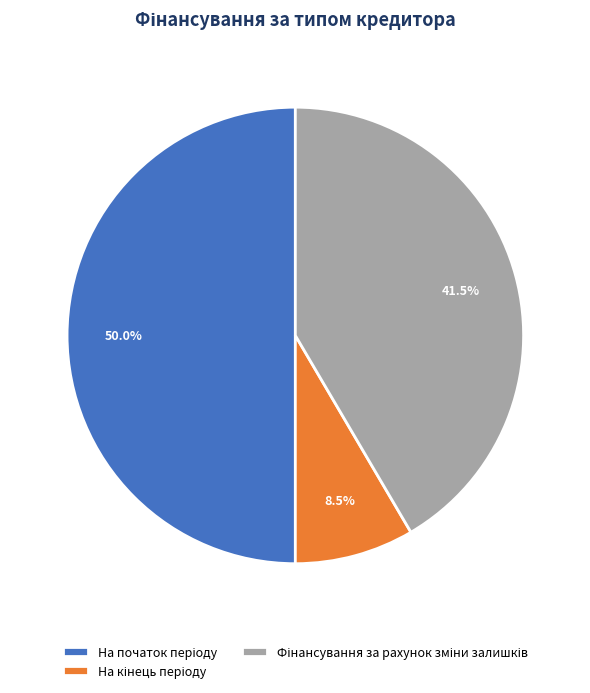

Count the number of slices in the pie.

3